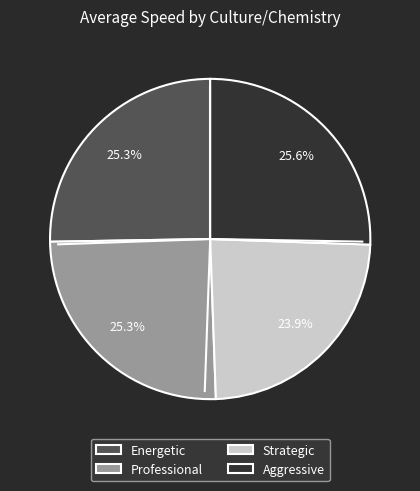

Is there a majority slice in this chart?

No